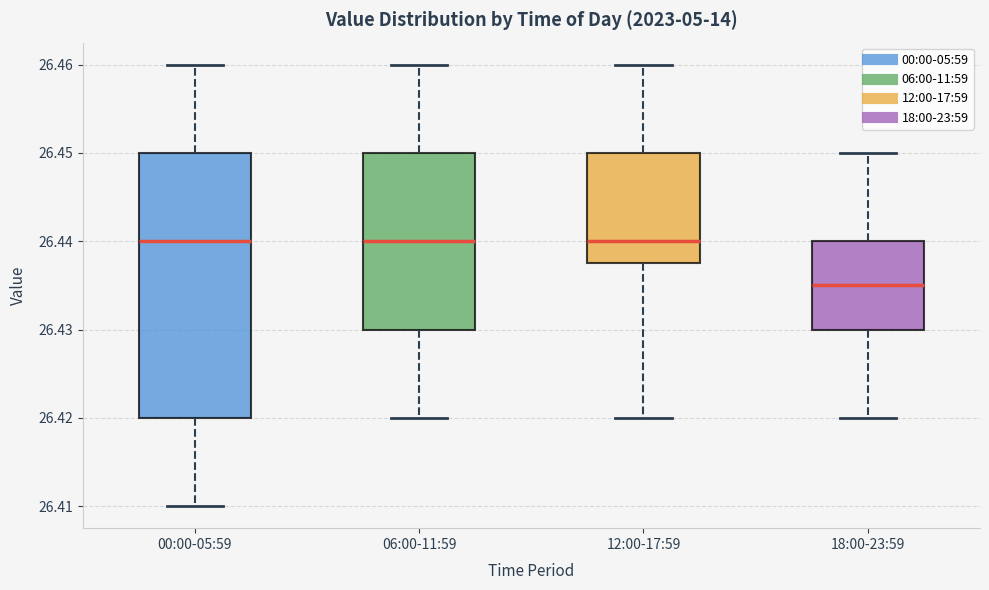

Reading left to right, transcribe this box plot: for each box, give where its median line is, the range the box spans, and where its two whiskers end, as read against the y-axis. The values are not printed on the chart, so give them approximately, as read against the axis.

00:00-05:59: median 26.440, box 26.420 to 26.450, whiskers 26.410 to 26.460
06:00-11:59: median 26.440, box 26.430 to 26.450, whiskers 26.420 to 26.460
12:00-17:59: median 26.440, box 26.438 to 26.450, whiskers 26.420 to 26.460
18:00-23:59: median 26.435, box 26.430 to 26.440, whiskers 26.420 to 26.450